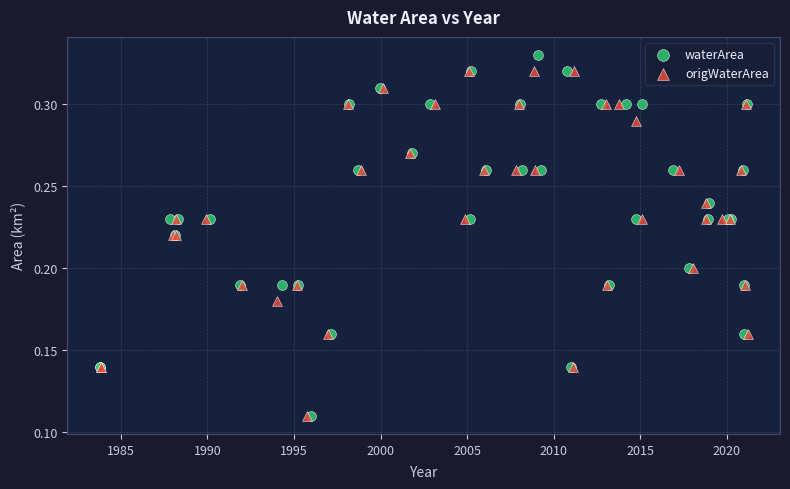

Which series has the widest spread of Y values?

waterArea